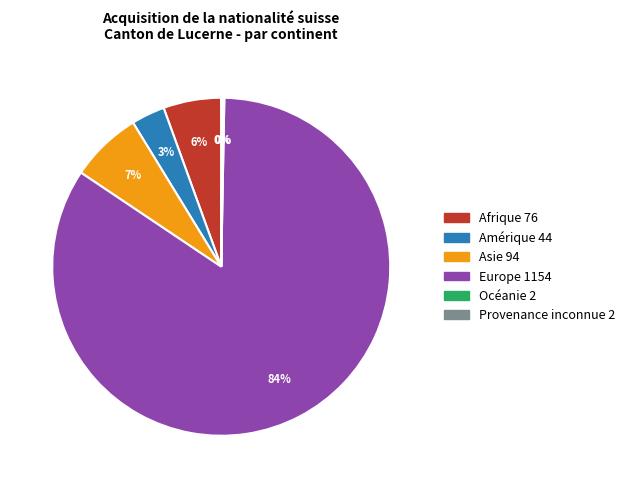

What percentage is the Afrique slice, to the nearest percent?

6%